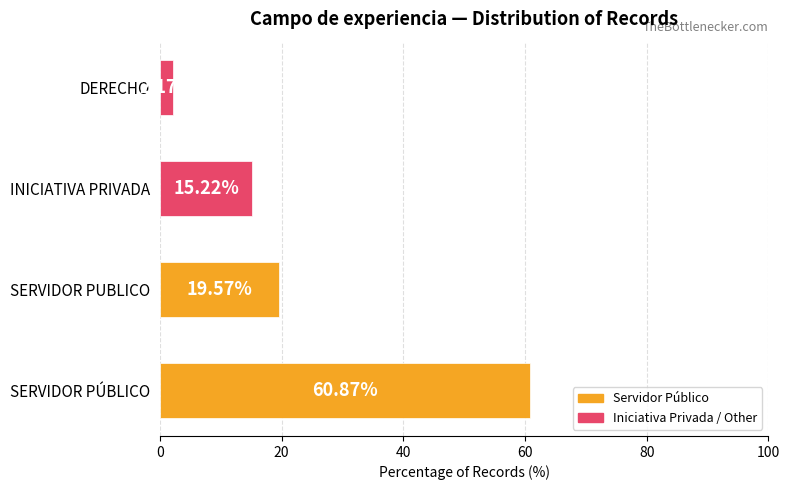

Which category has the lowest value across all series?

DERECHO